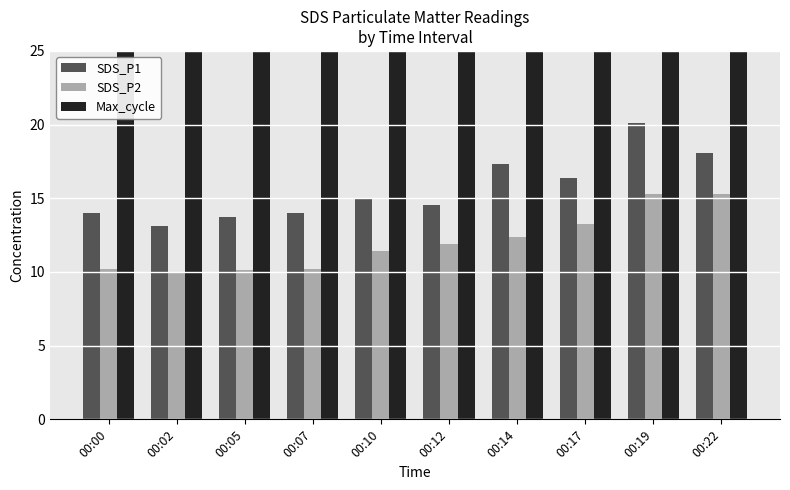

Read the Max_cycle value at 00:22.

20050.0